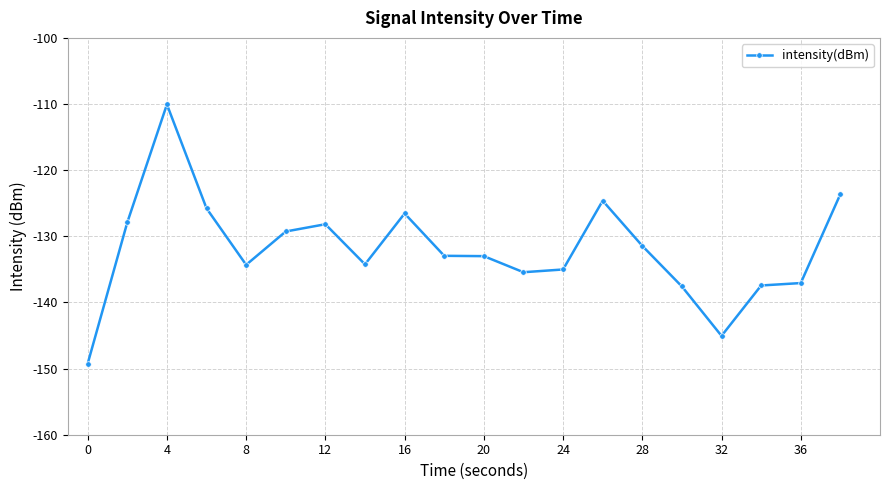

What is the value of the 2nd point from the left?

-127.9